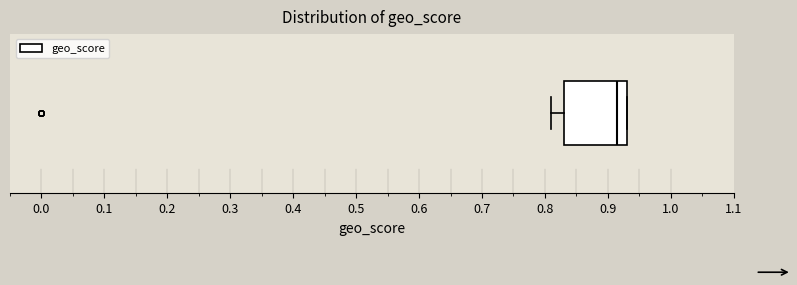

Transcribe this box plot: give where the median line is, the range the box spans, and where the two whiskers end, as read against the x-axis. The values are not printed on the chart, so give them approximately, as read against the axis.

median 0.92, box 0.83 to 0.93, whiskers 0.81 to 0.93